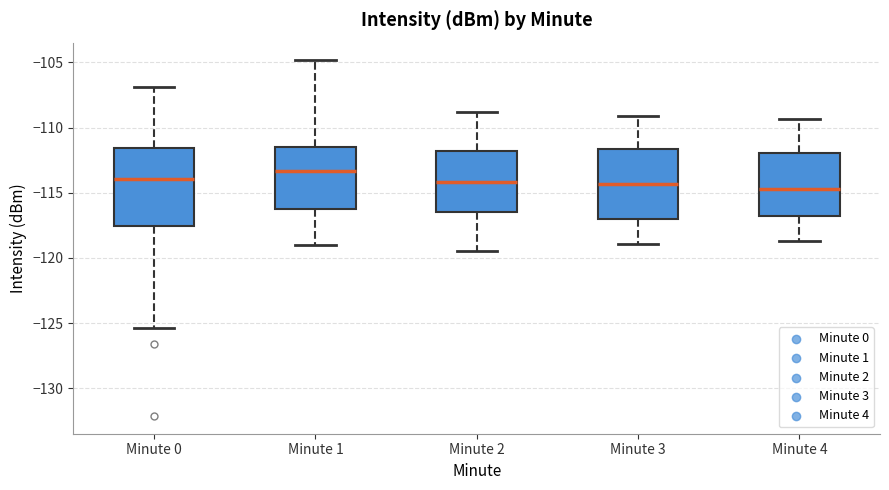

Which box is the tallest, from its lower edge to its upper edge?

Minute 0